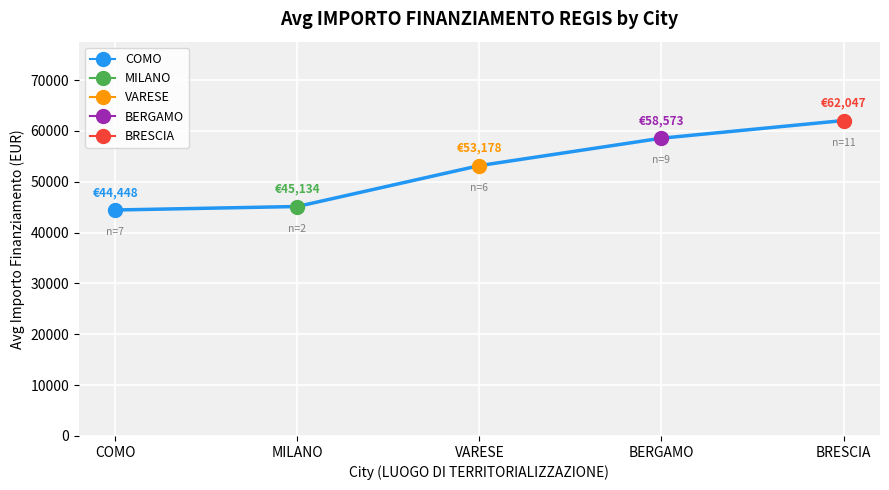

At which category does the chart reach its peak across all series?

BRESCIA